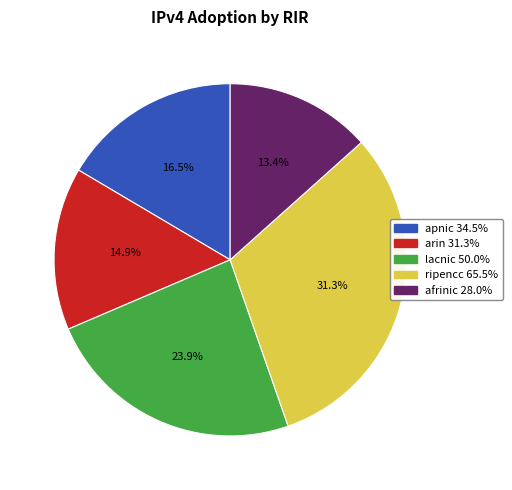

Is afrinic the majority of the pie?

No